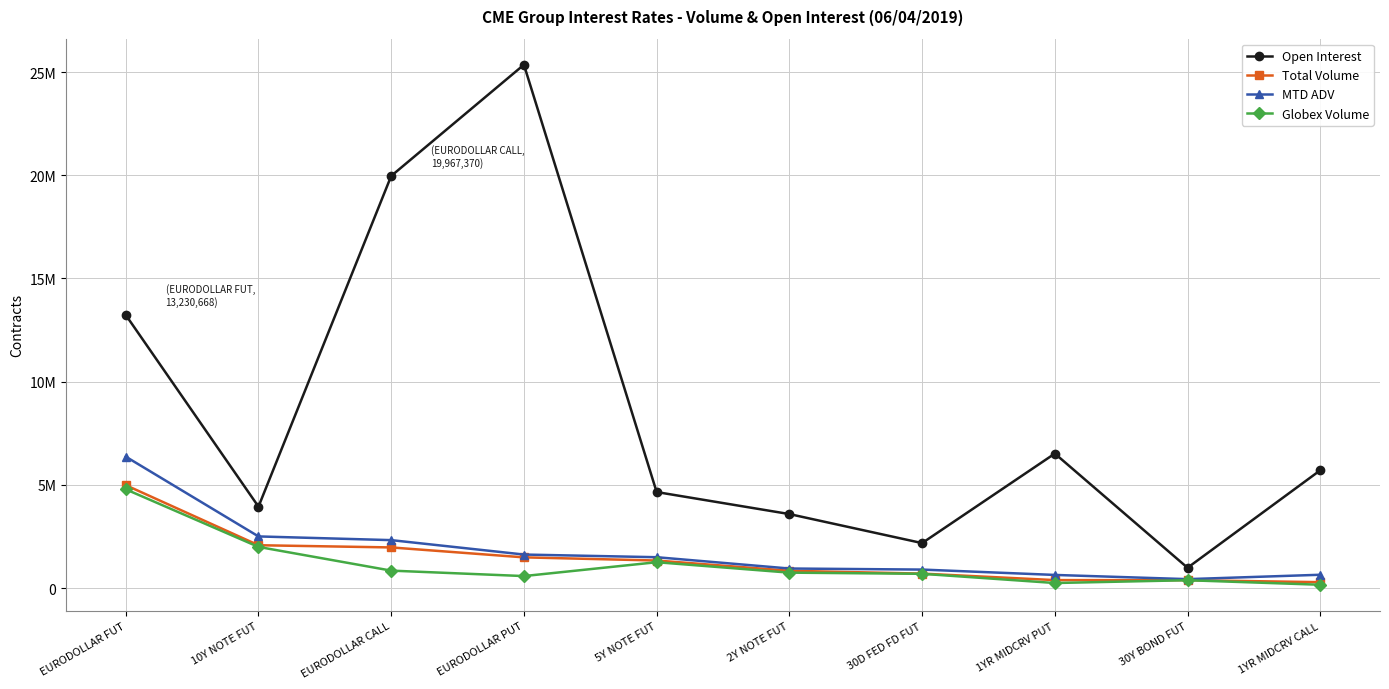

What is the total value across all series at 1YR MIDCRV PUT?

7774377.5